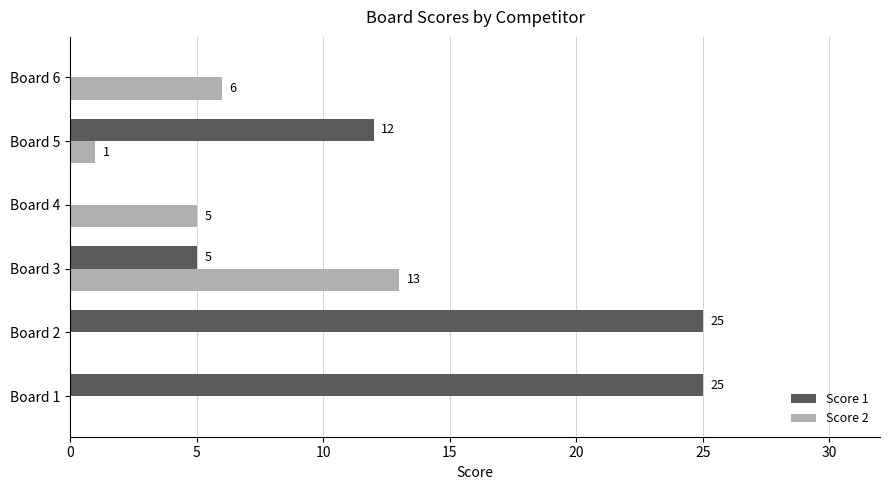

Which series changed the most between Board 3 and Board 4?

Score 2